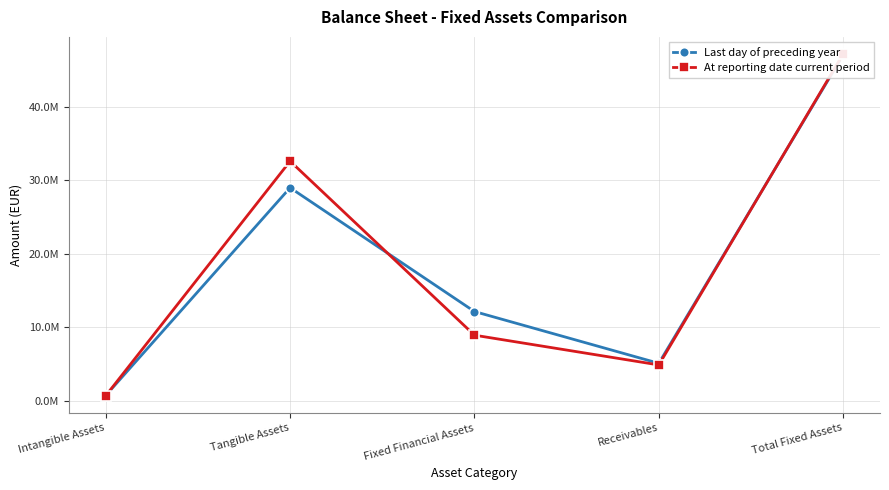

What is the sum of the Last day of preceding year values at Tangible Assets and Intangible Assets?

29742815.0